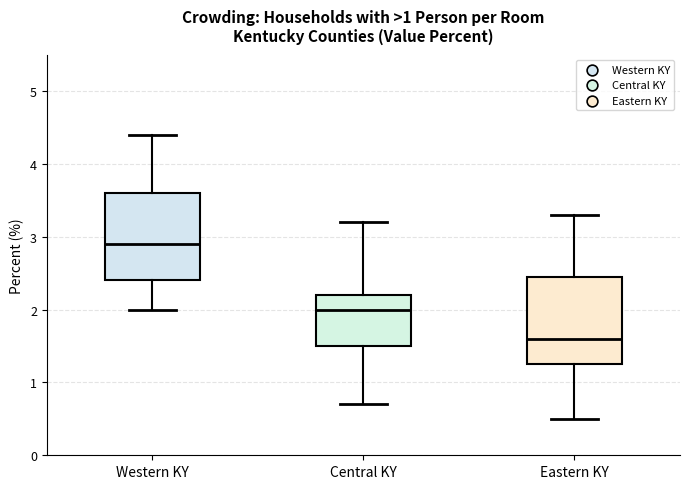

Which box has the lowest median line?

Eastern KY